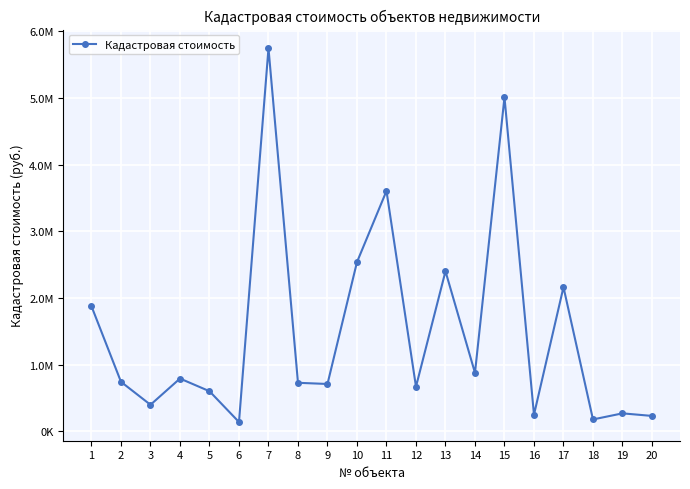

Does the chart have visible grid lines?

Yes